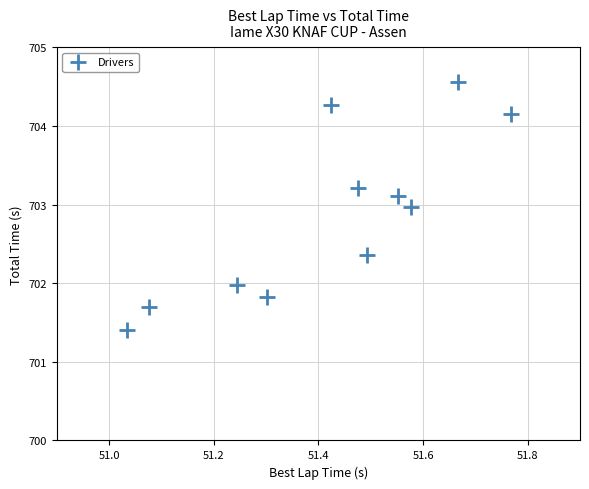

What is the average Y value?

702.9